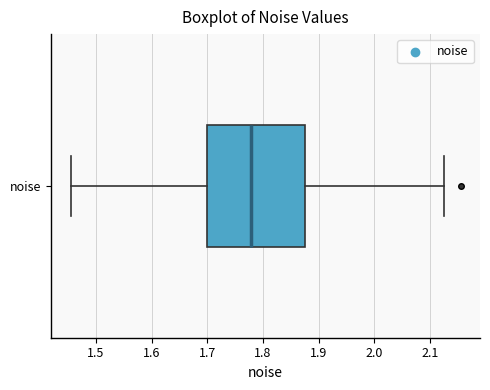

Where is the left edge of the box for noise on the x-axis? The values are not printed on the chart, so give them approximately, as read against the axis.

1.70